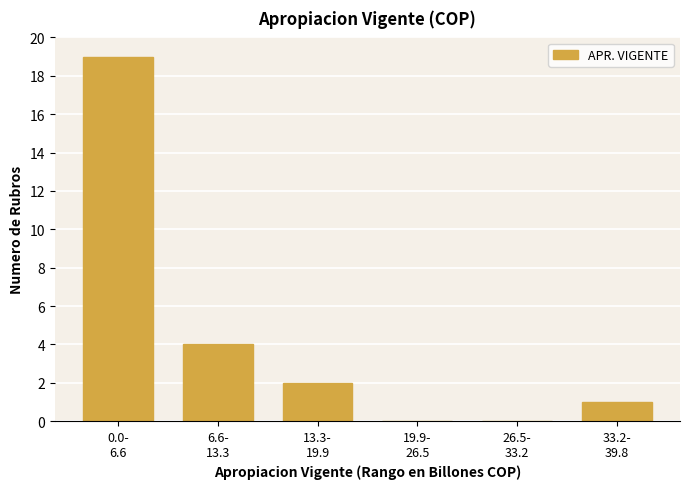

What is the sum of all values?

26